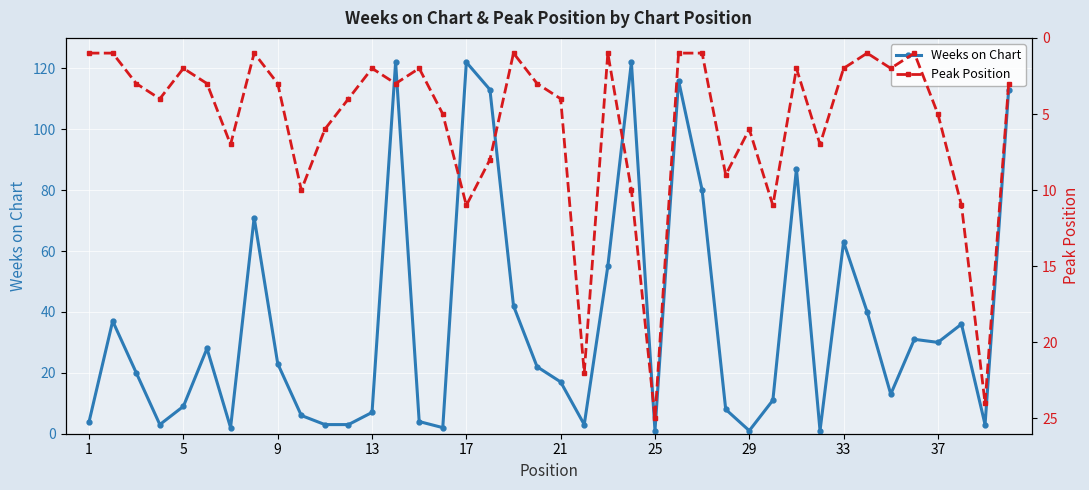

Where is Weeks on Chart nearest to the value 61?

33